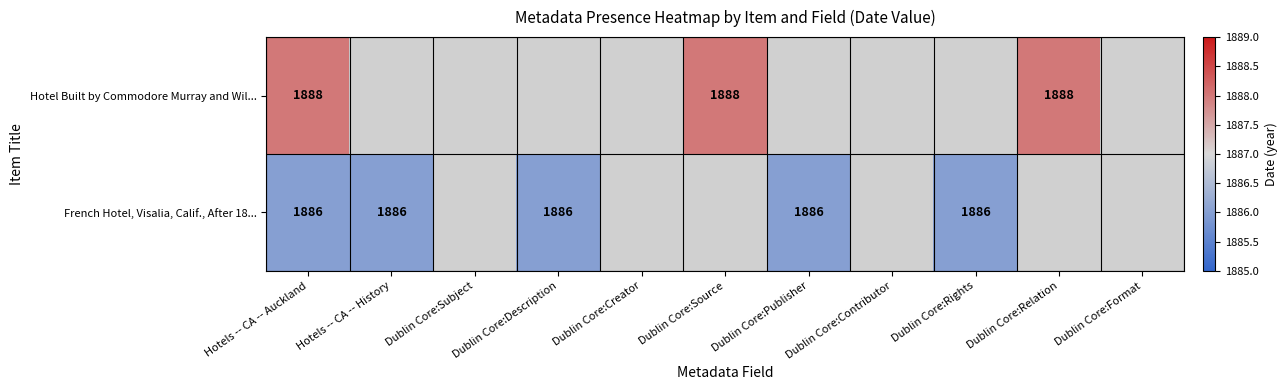

At which category does the chart reach its minimum across all series?

Hotels -- CA -- Auckland